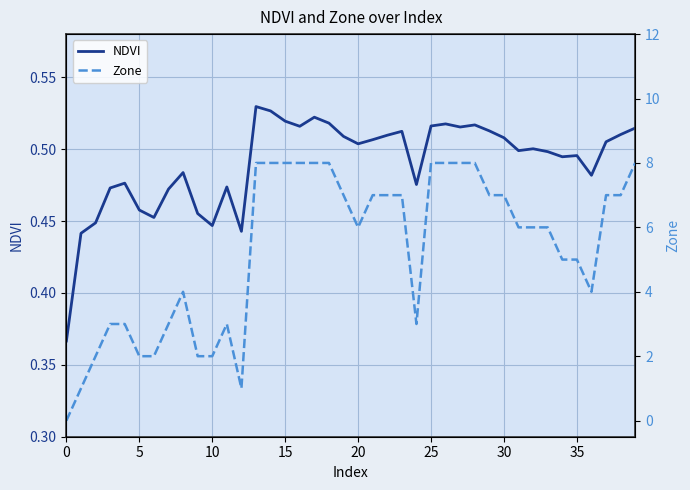

In NDVI, how many points are higher than both neighbors (excluding endpoints)?

10